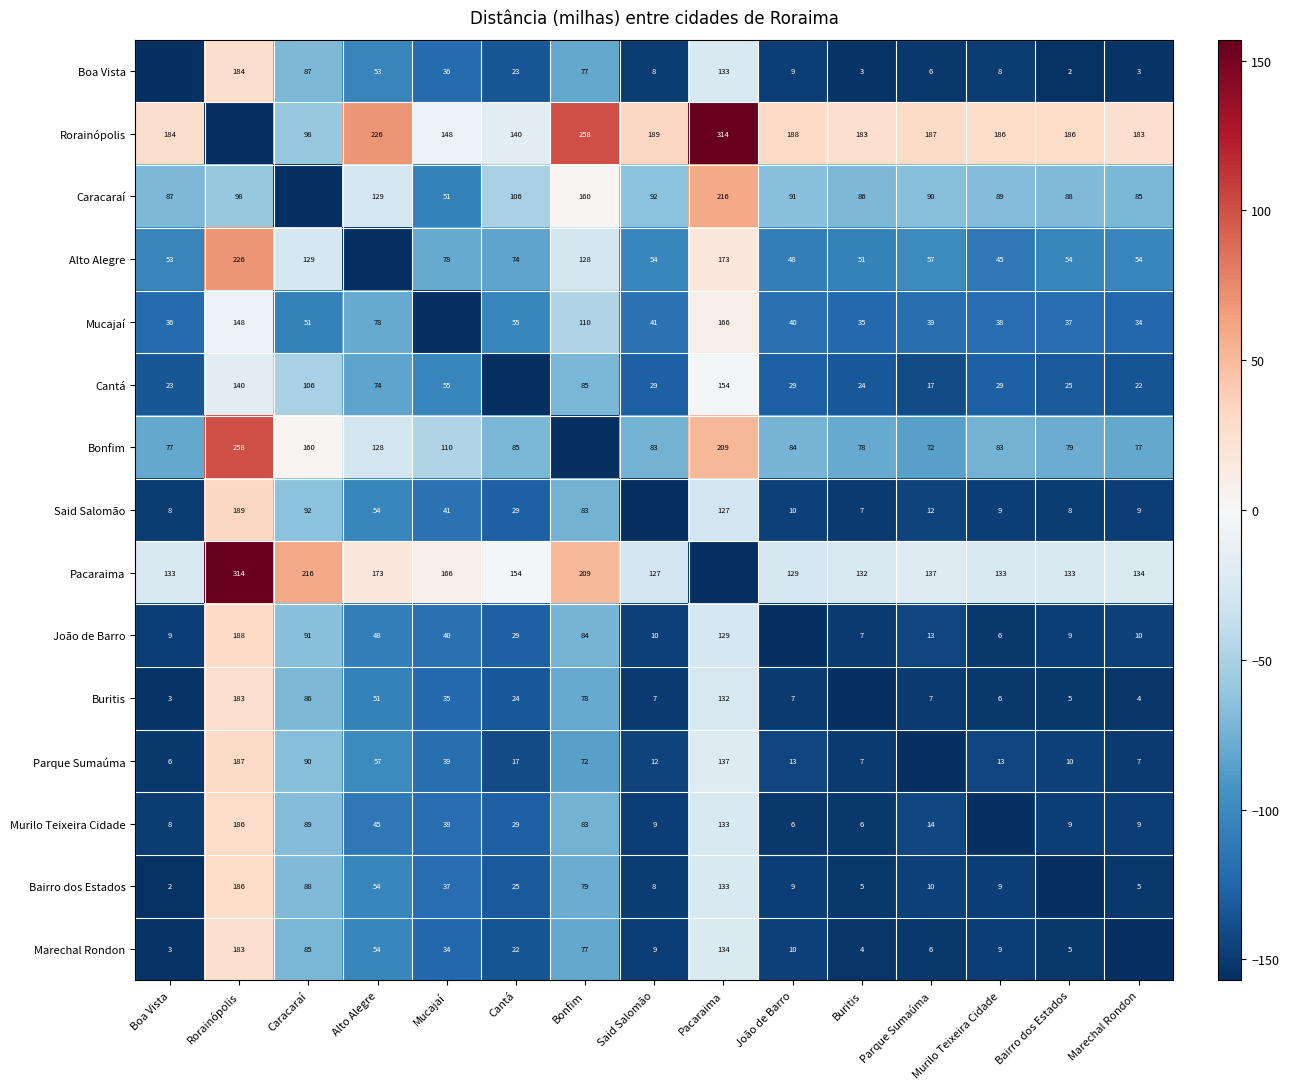

What is the sum of the Buritis values at Marechal Rondon and João de Barro?

11